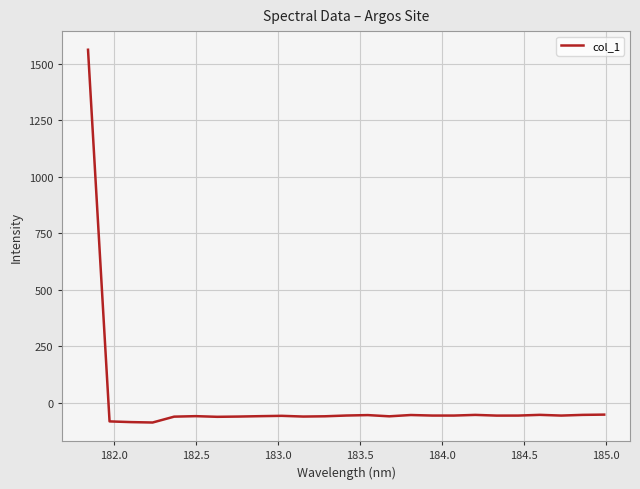

What is the difference between the maximum and minimum values?

1651.3